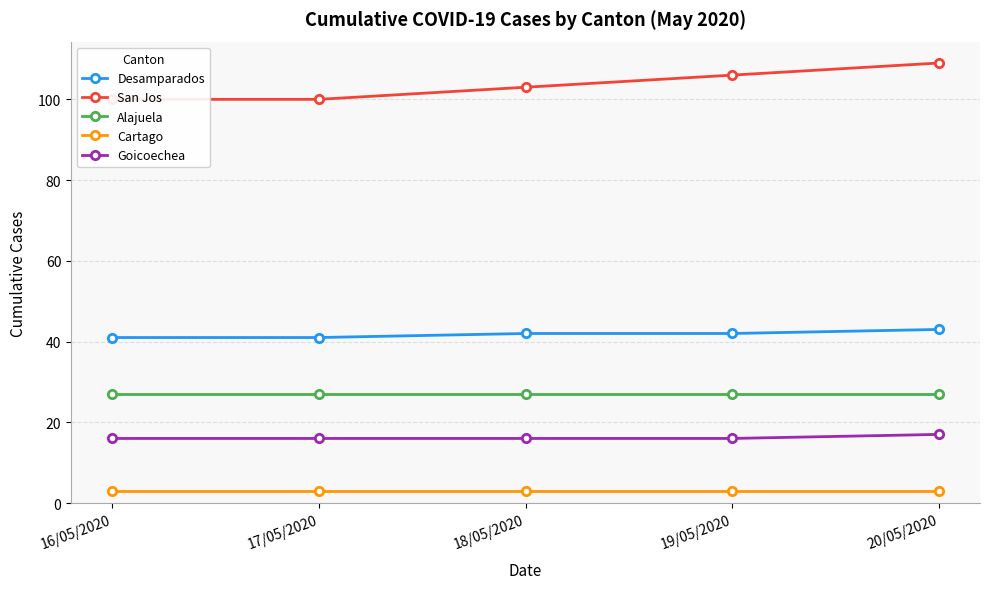

Reading left to right, transcribe all the data shown in this chart.

Desamparados: 41	41	42	42	43
San Jos: 100	100	103	106	109
Alajuela: 27	27	27	27	27
Cartago: 3	3	3	3	3
Goicoechea: 16	16	16	16	17